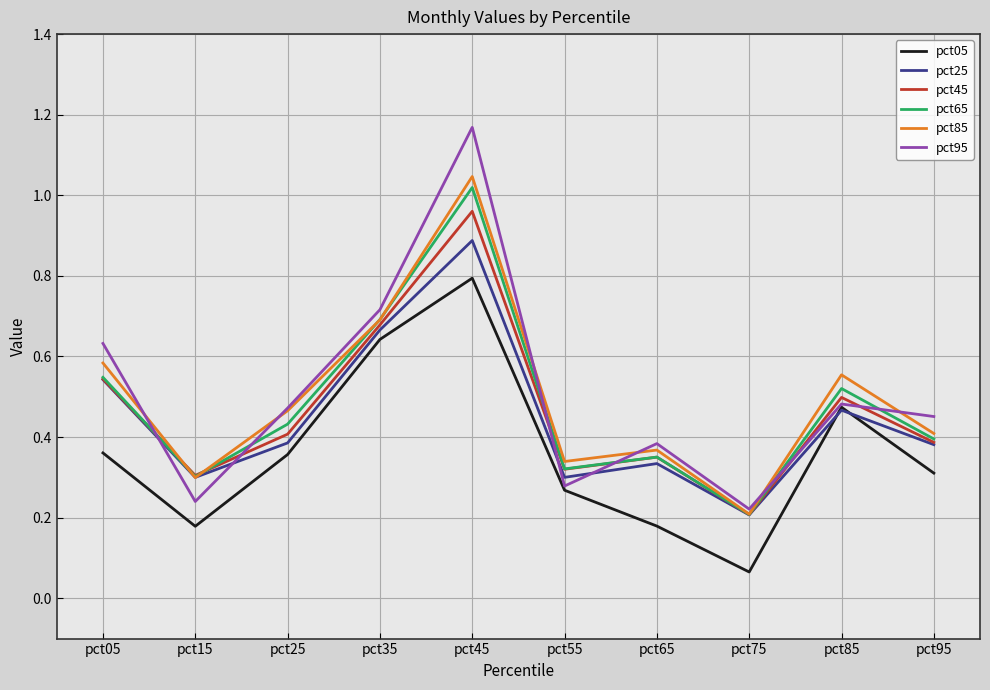

What is the maximum value for pct05?

0.8